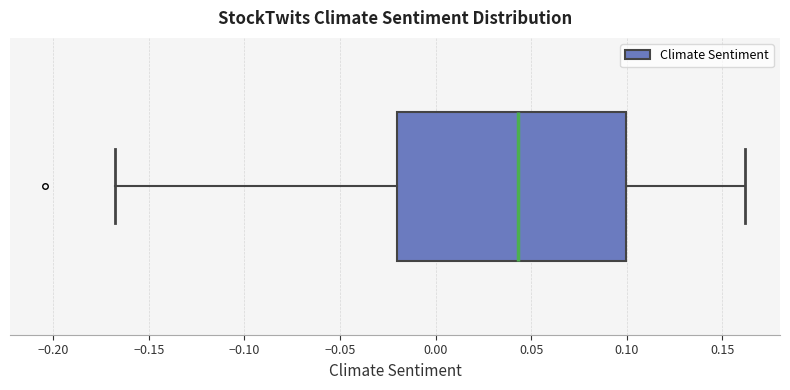

Read this box plot against the x-axis: the position of the median line, the range covered by the box, and the ends of both whiskers. The values are not printed on the chart, so give them approximately, as read against the axis.

median 0.045, box -0.020 to 0.100, whiskers -0.170 to 0.160